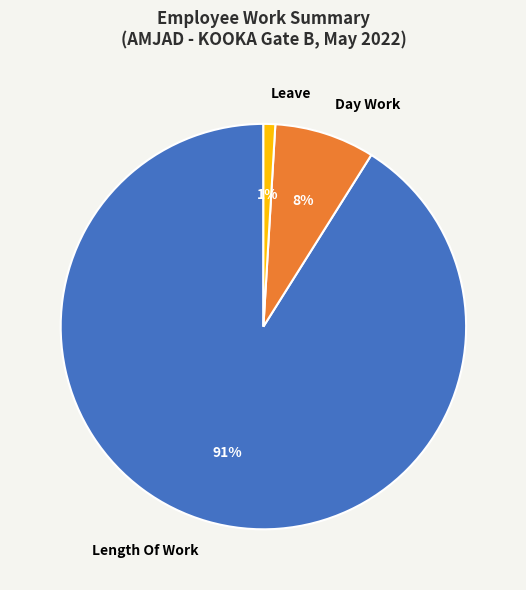

Which slice is the largest?

Length Of Work